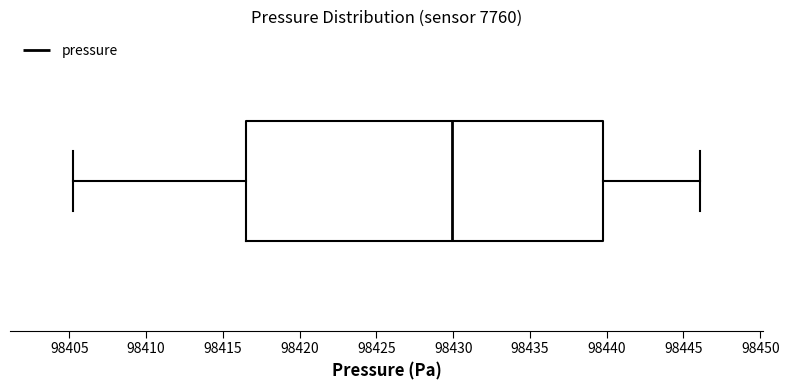

Transcribe this box plot: give where the median line is, the range the box spans, and where the two whiskers end, as read against the x-axis. The values are not printed on the chart, so give them approximately, as read against the axis.

median 98430.0, box 98416.5 to 98440.0, whiskers 98405.0 to 98446.0